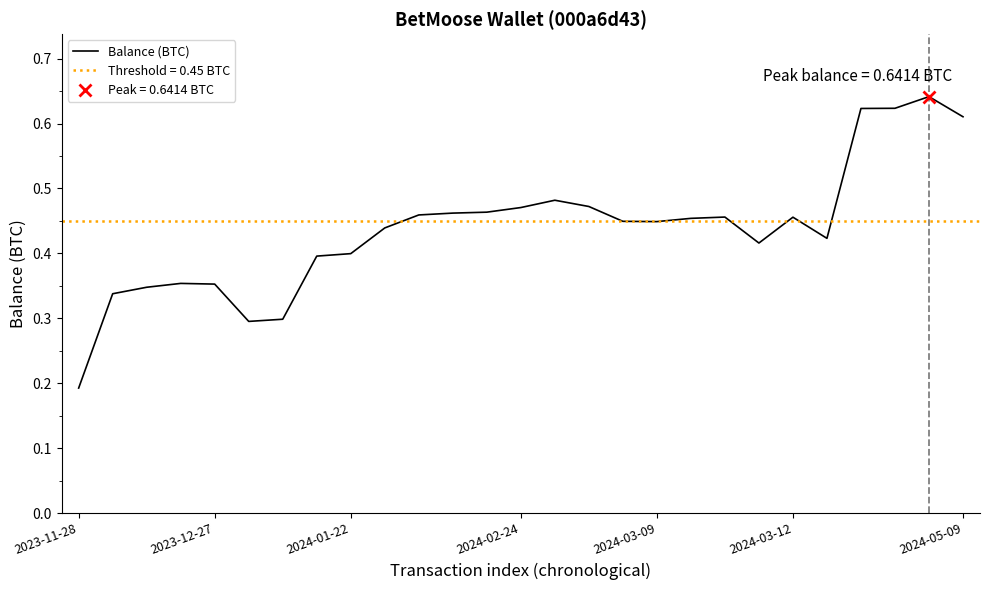

How many categories are shown in the chart?

27